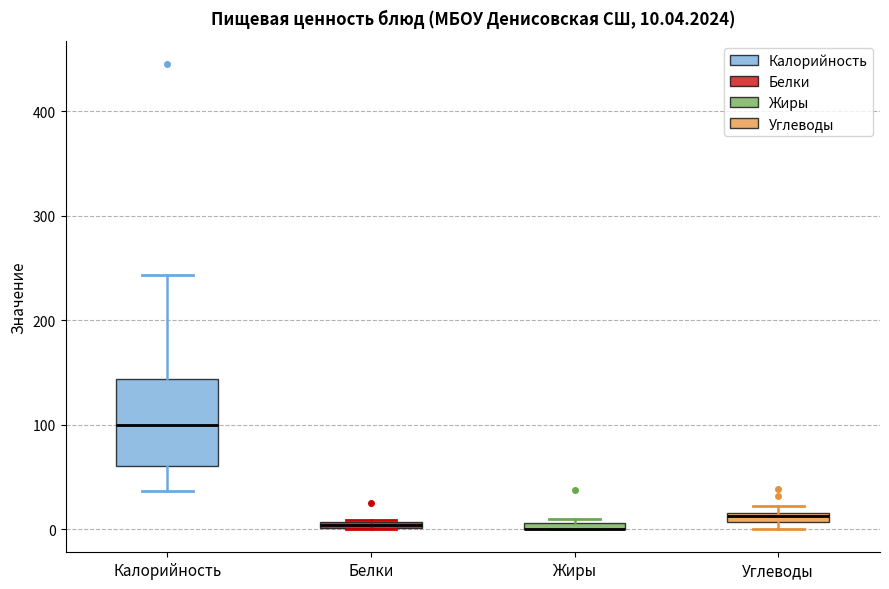

Comparing the boxes themselves (not the whiskers), which one is the tallest?

Калорийность